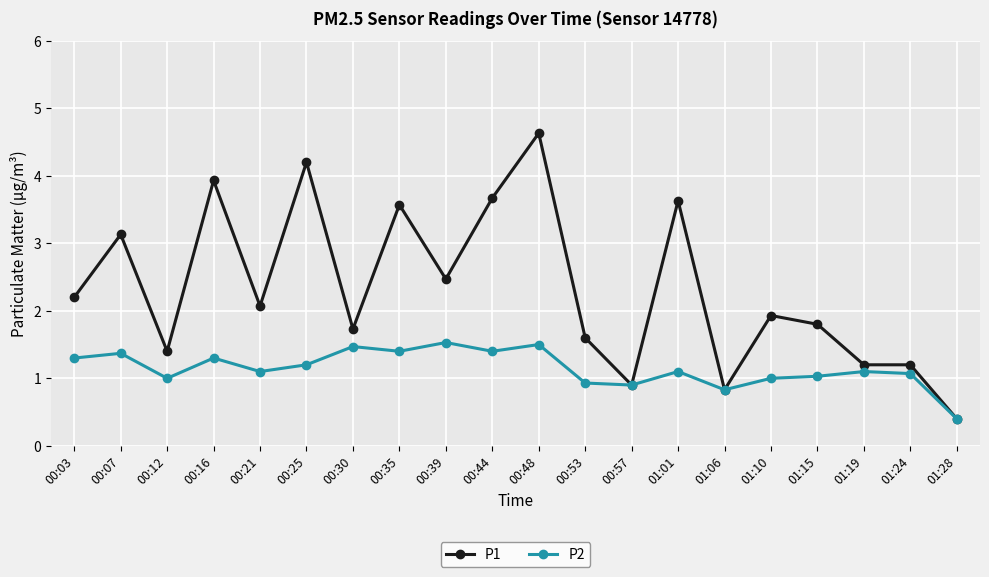

True or false: P1 has a value of 1.7 at 00:30.

True